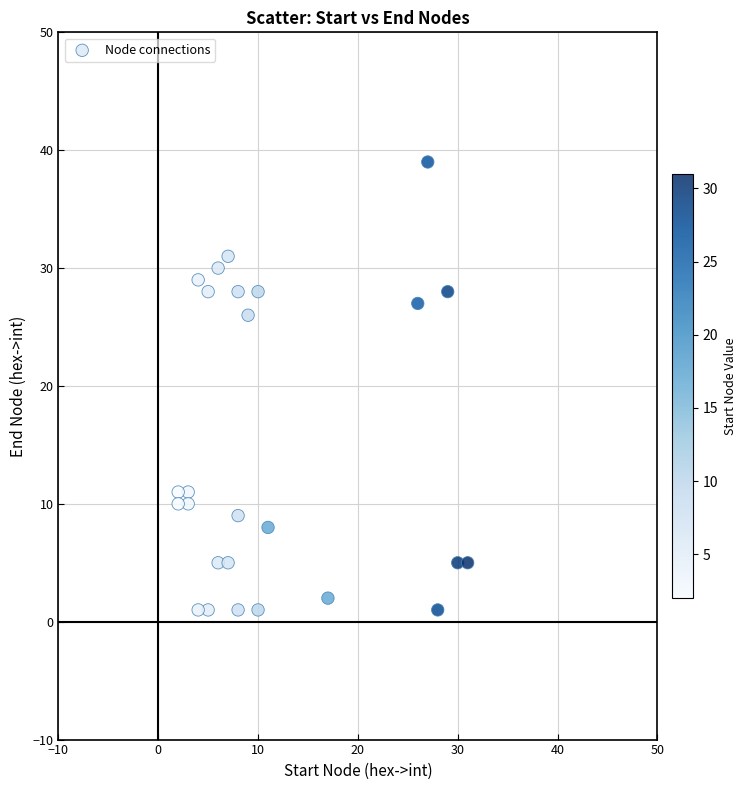

What is the range of Y values (max minus min)?

38